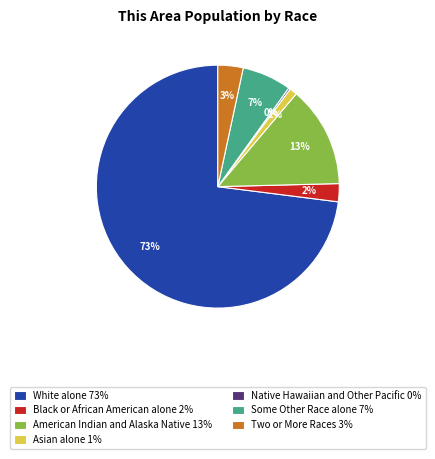

Does Some Other Race alone 7% account for over 50% of the chart?

No